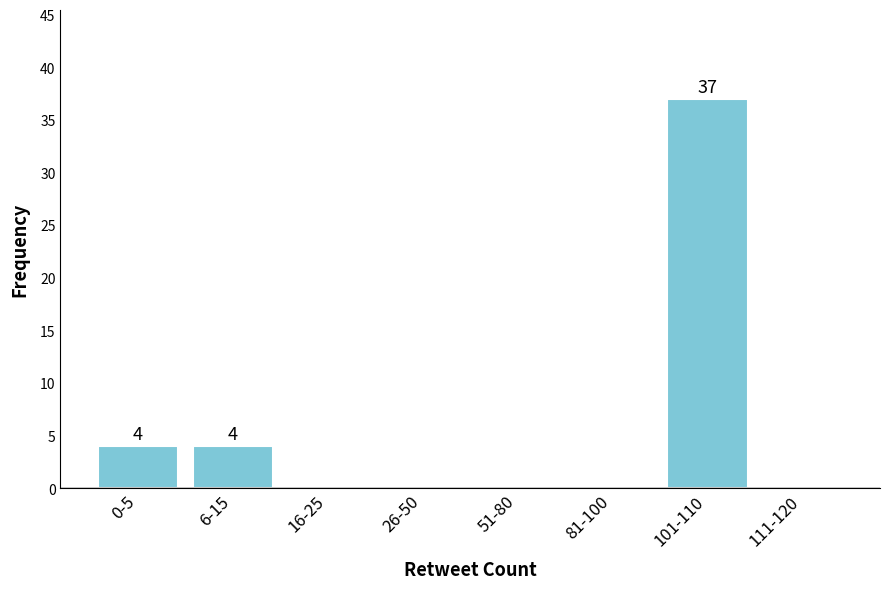

Reading left to right, what are all the values shown in this chart?

0-5=4	6-15=4	16-25=0	26-50=0	51-80=0	81-100=0	101-110=37	111-120=0